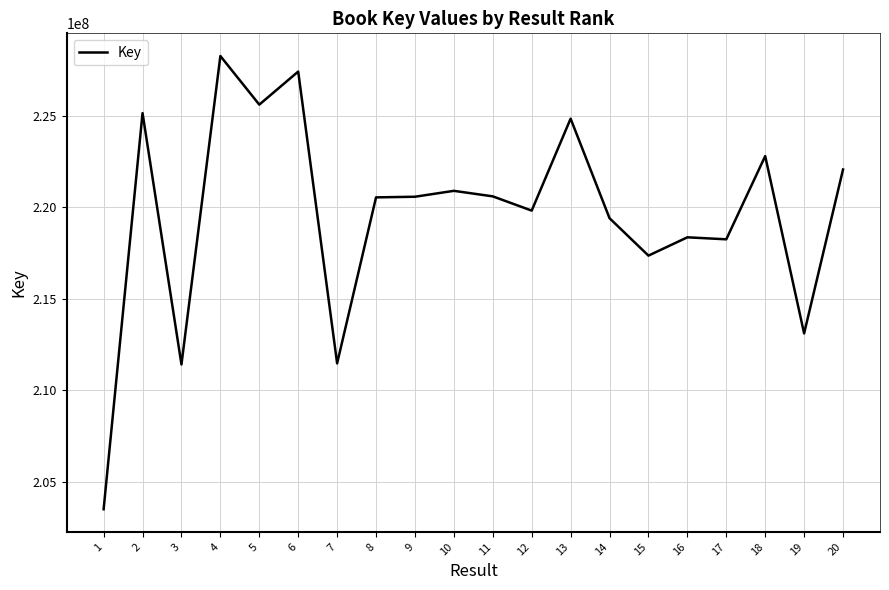

What is the smallest value displayed?

203497099